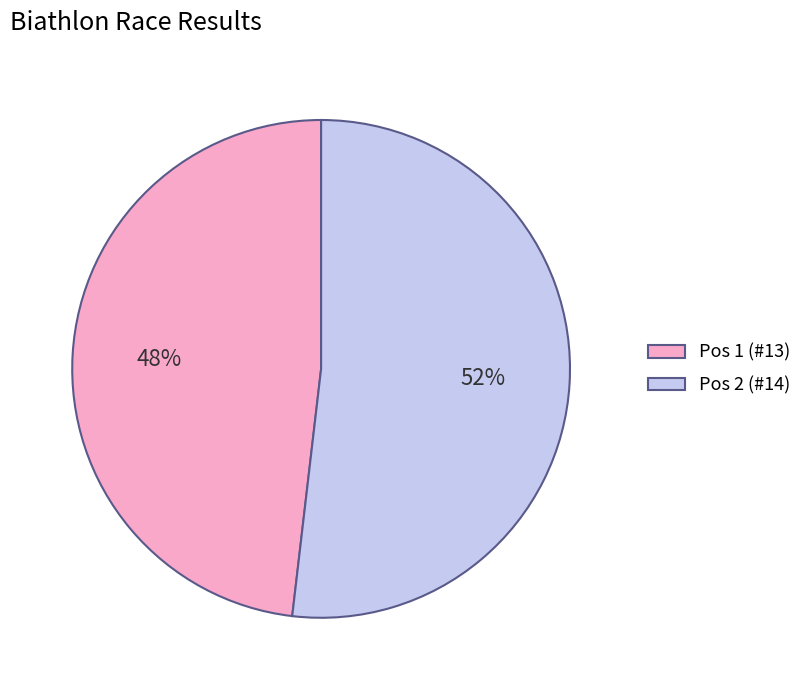

What percentage is the Pos 2 (#14) slice, to the nearest percent?

52%